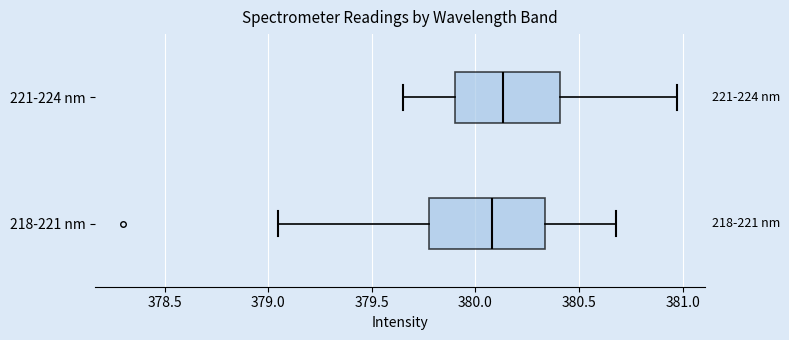

Comparing the boxes themselves (not the whiskers), which one is the widest?

218-221 nm